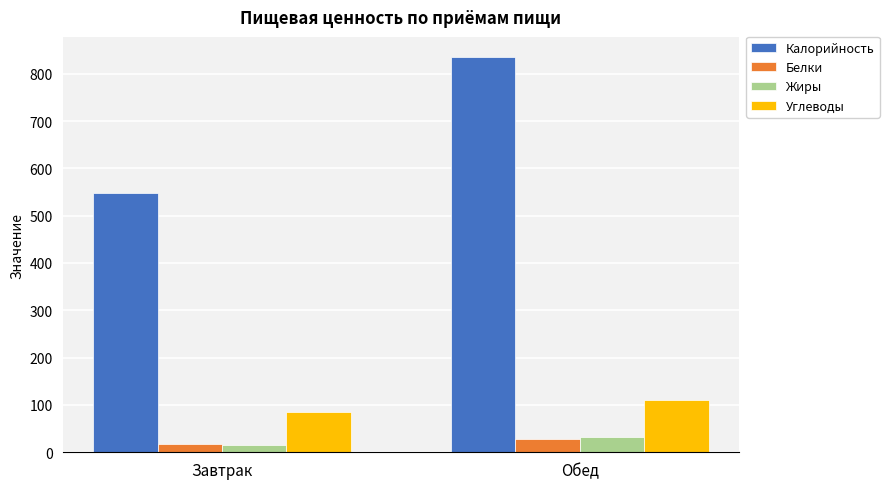

How many categories are shown in the chart?

2